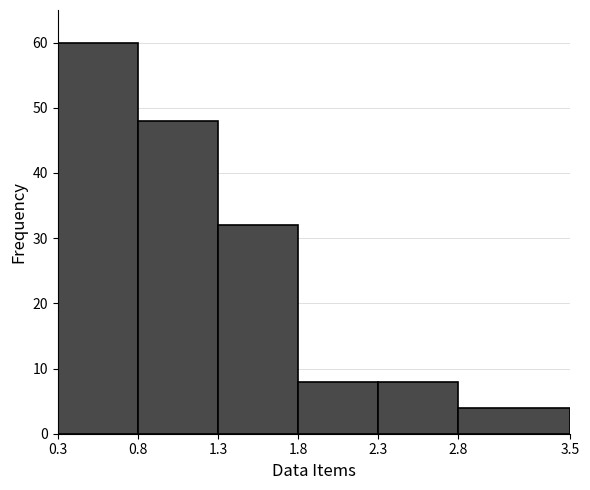

Over which range of the x-axis is the bar tallest?

0.3 to 0.8